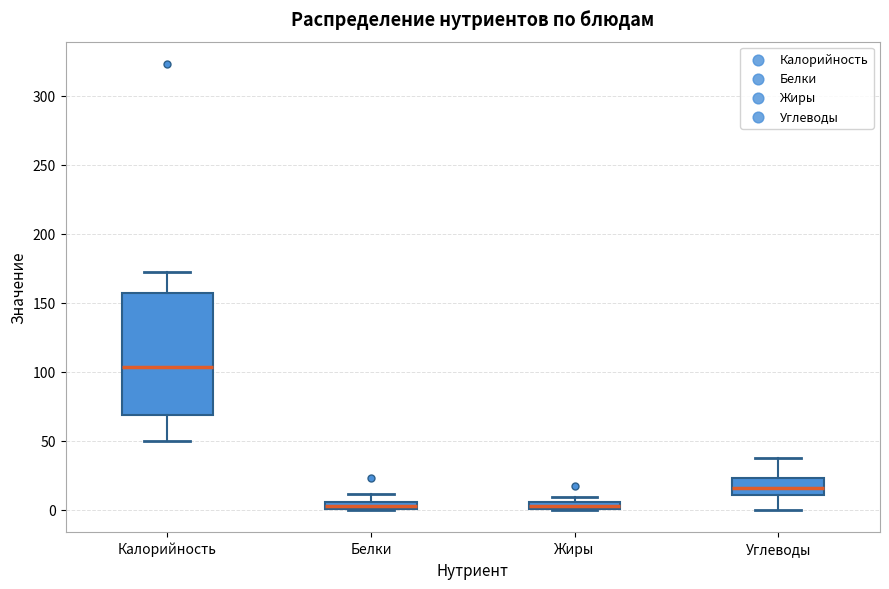

Where is the lower edge of the box for Калорийность on the y-axis? The values are not printed on the chart, so give them approximately, as read against the axis.

70